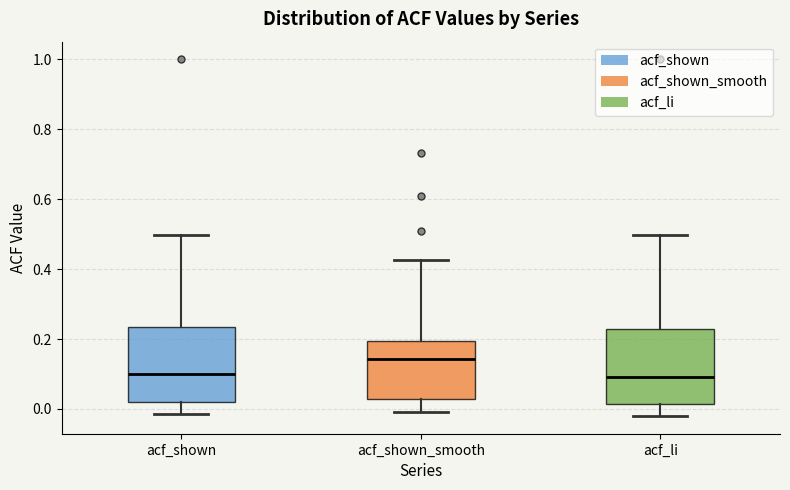

Where does the median line of the box for acf_shown_smooth sit on the y-axis? The values are not printed on the chart, so give them approximately, as read against the axis.

0.14